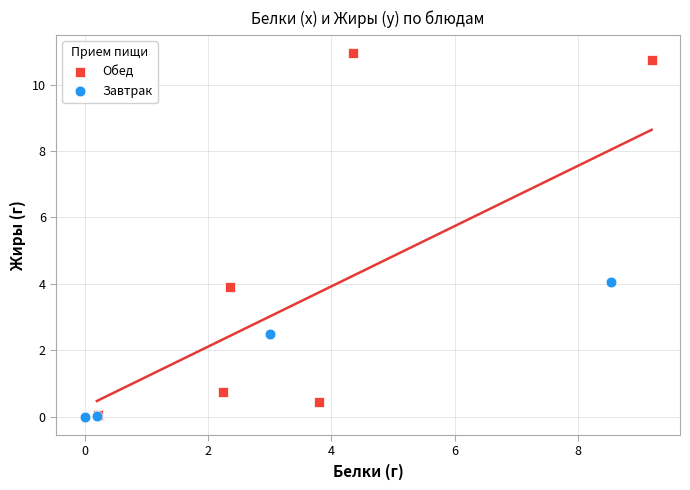

Which series has the largest Y range (max minus min)?

Обед